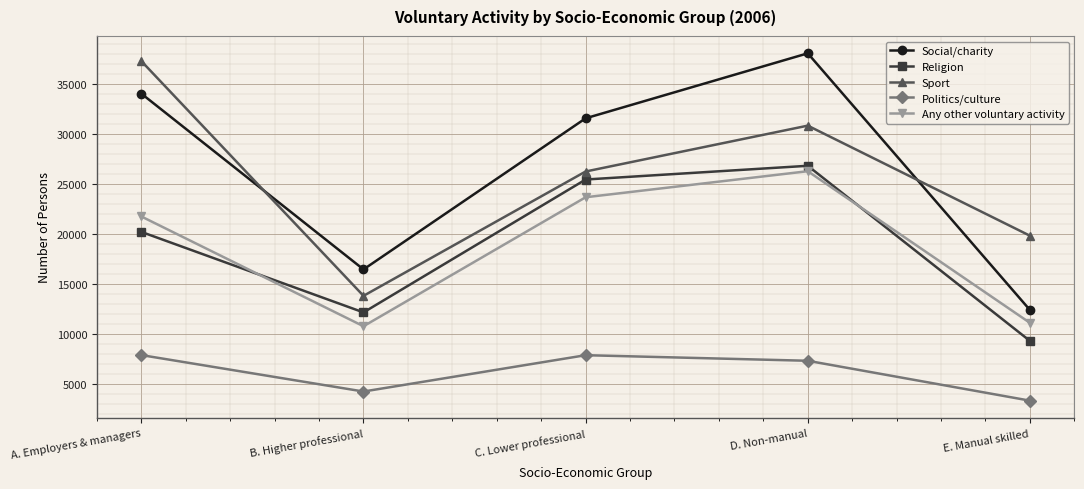

What is the difference between the maximum and minimum values in the Social/charity series?

25654